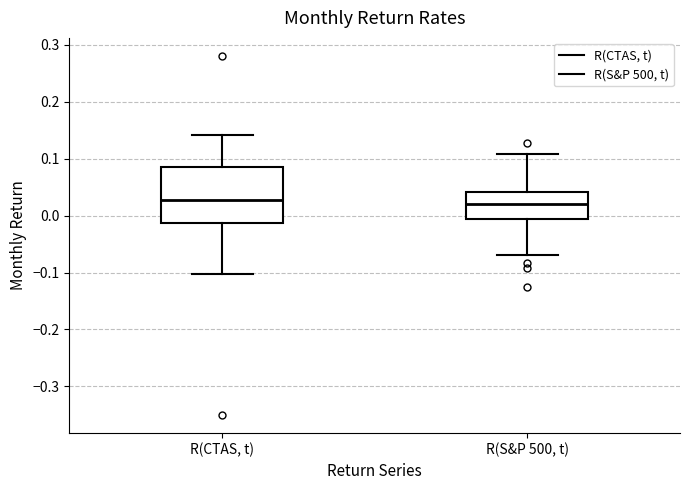

Comparing the boxes themselves (not the whiskers), which one is the tallest?

R(CTAS, t)